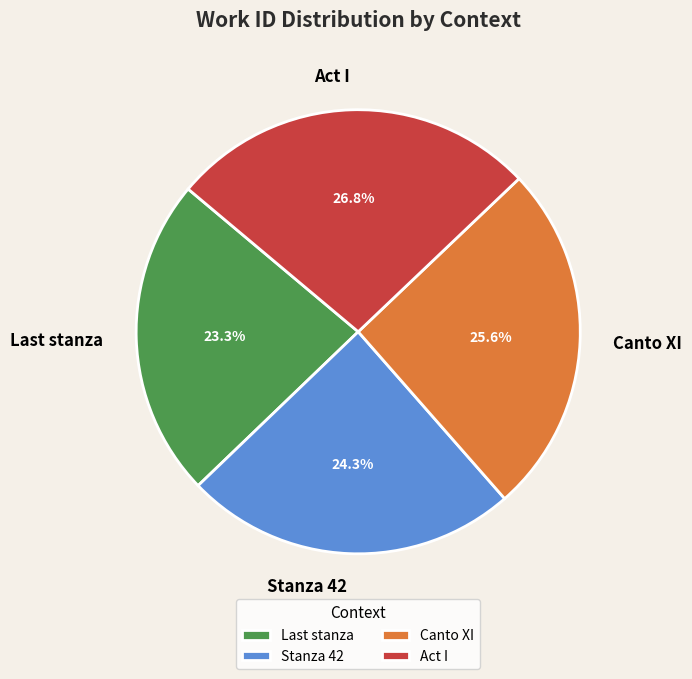

To the nearest percent, what is the difference between the Canto XI and Stanza 42 slice percentages?

1%